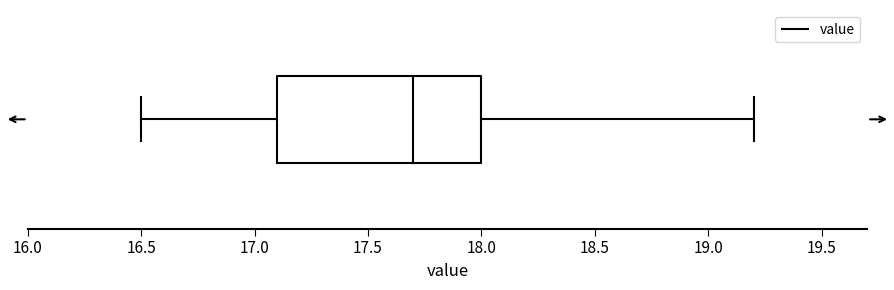

Read this box plot against the x-axis: the position of the median line, the range covered by the box, and the ends of both whiskers. The values are not printed on the chart, so give them approximately, as read against the axis.

median 17.7, box 17.1 to 18.0, whiskers 16.5 to 19.2